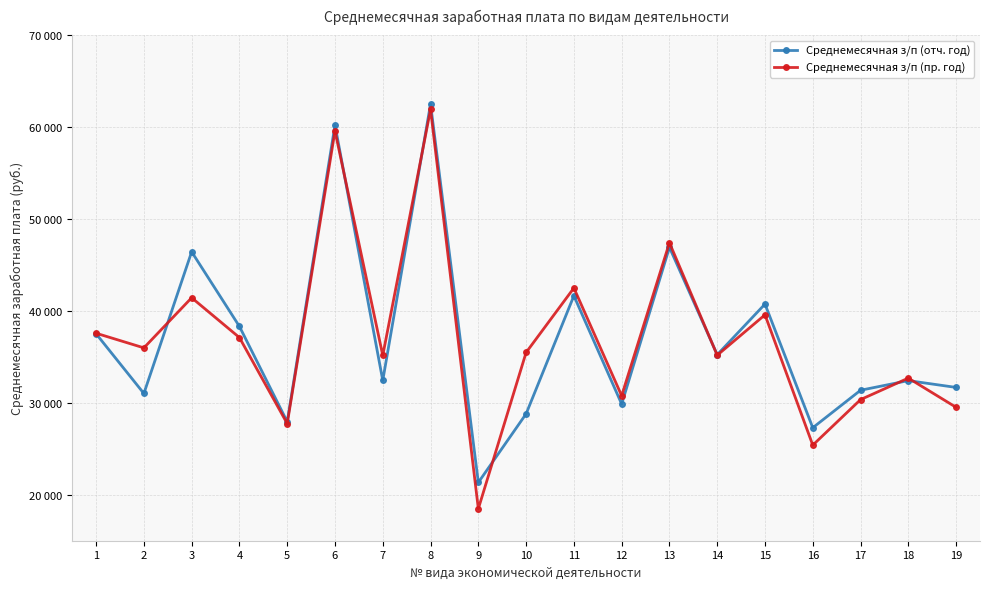

How many interior local valleys does the Среднемесячная з/п (пр. год) series have?

7